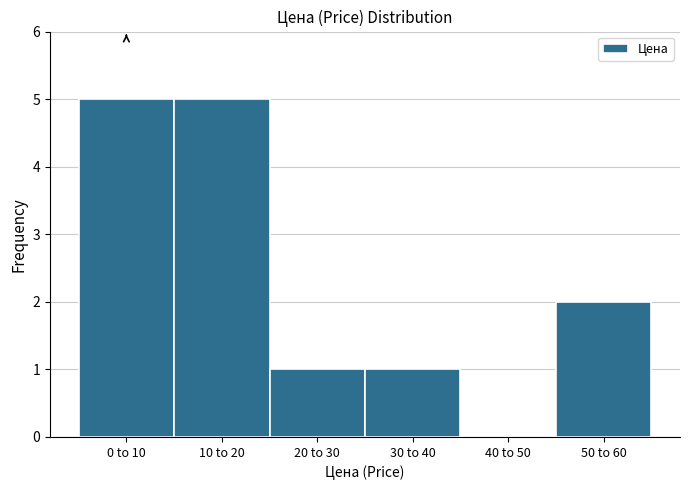

Reading left to right, extract all data points from this chart.

0 to 10=5	10 to 20=5	20 to 30=1	30 to 40=1	40 to 50=0	50 to 60=2